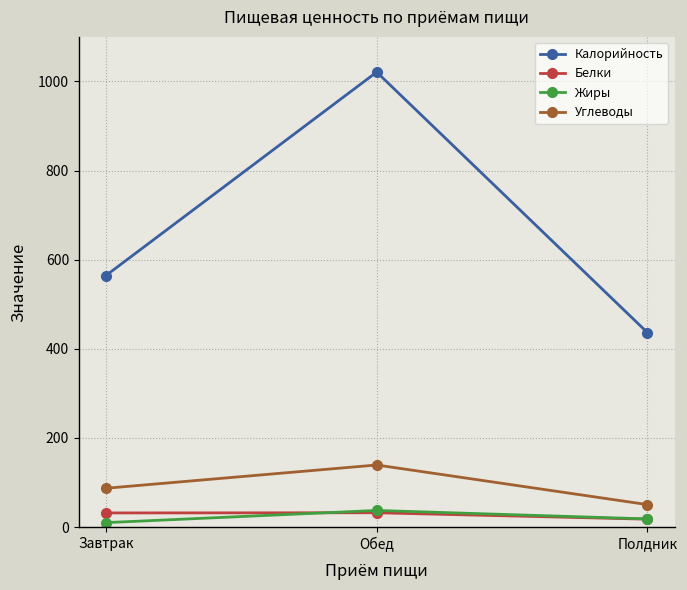

Is it true that Углеводы equals 84.8 at Обед?

False